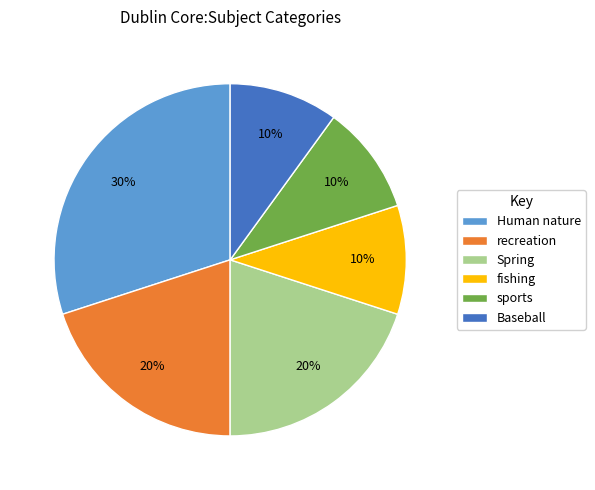

Which has a higher value, Baseball or Spring?

Spring